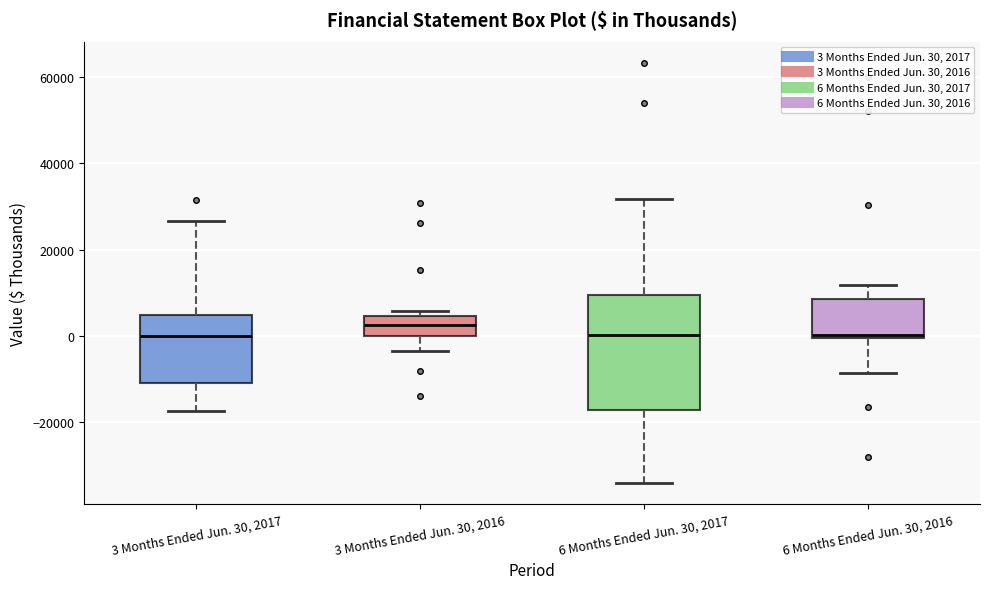

Reading left to right, transcribe this box plot: for each box, give where its median line is, the range the box spans, and where its two whiskers end, as read against the y-axis. The values are not printed on the chart, so give them approximately, as read against the axis.

3 Months Ended Jun. 30, 2017: median 0, box -10000 to 4000, whiskers -18000 to 26000
3 Months Ended Jun. 30, 2016: median 2000, box 0 to 4000, whiskers -4000 to 6000
6 Months Ended Jun. 30, 2017: median 0, box -18000 to 10000, whiskers -34000 to 32000
6 Months Ended Jun. 30, 2016: median 0 (just above the box's lower edge), box 0 to 8000, whiskers -8000 to 12000